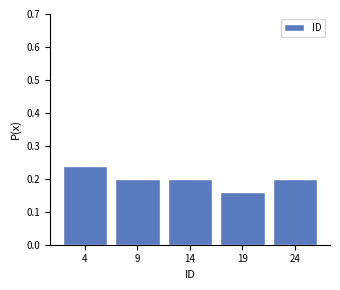

What is the sum of the values at 24 and 19?

0.4